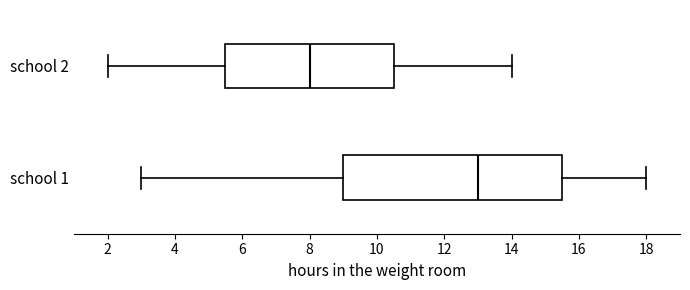

Reading bottom to top, read every box against the x-axis: the position of its median line, the range the box covers, and the ends of its whiskers. The values are not printed on the chart, so give them approximately, as read against the axis.

school 1: median 13.0, box 9.0 to 15.6, whiskers 3.0 to 18.0
school 2: median 8.0, box 5.6 to 10.6, whiskers 2.0 to 14.0